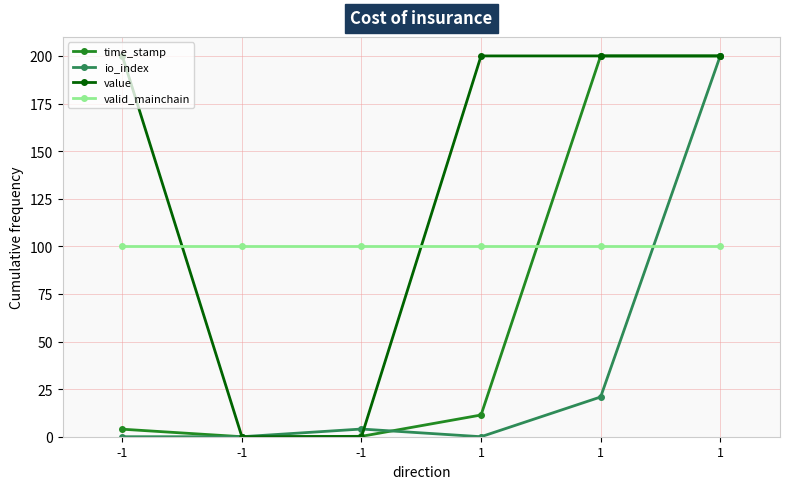

Is this an area chart (filled region under the line)?

No